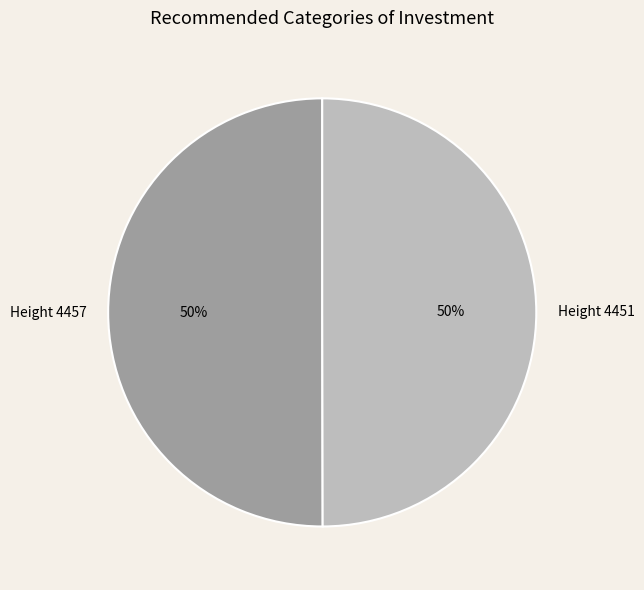

To the nearest percent, what is the average slice percentage?

50%